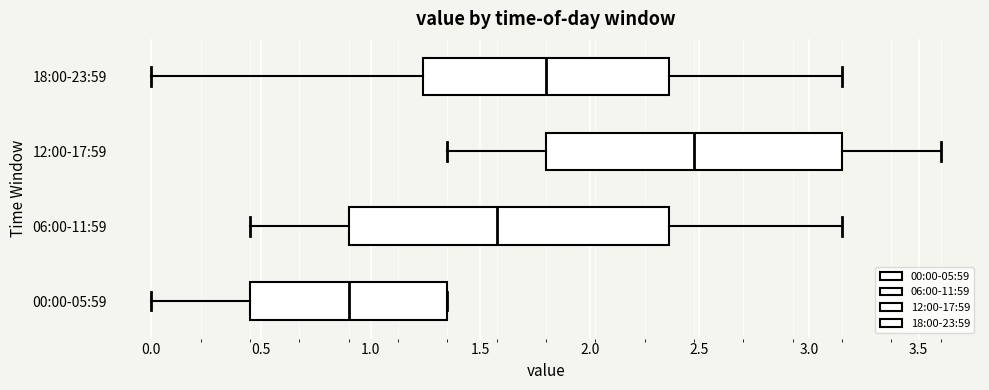

Reading bottom to top, read every box against the x-axis: the position of its median line, the range the box covers, and the ends of its whiskers. The values are not printed on the chart, so give them approximately, as read against the axis.

00:00-05:59: median 0.90, box 0.45 to 1.35, whiskers 0.00 to 1.35
06:00-11:59: median 1.60, box 0.90 to 2.35, whiskers 0.45 to 3.15
12:00-17:59: median 2.50, box 1.80 to 3.15, whiskers 1.35 to 3.60
18:00-23:59: median 1.80, box 1.25 to 2.35, whiskers 0.00 to 3.15